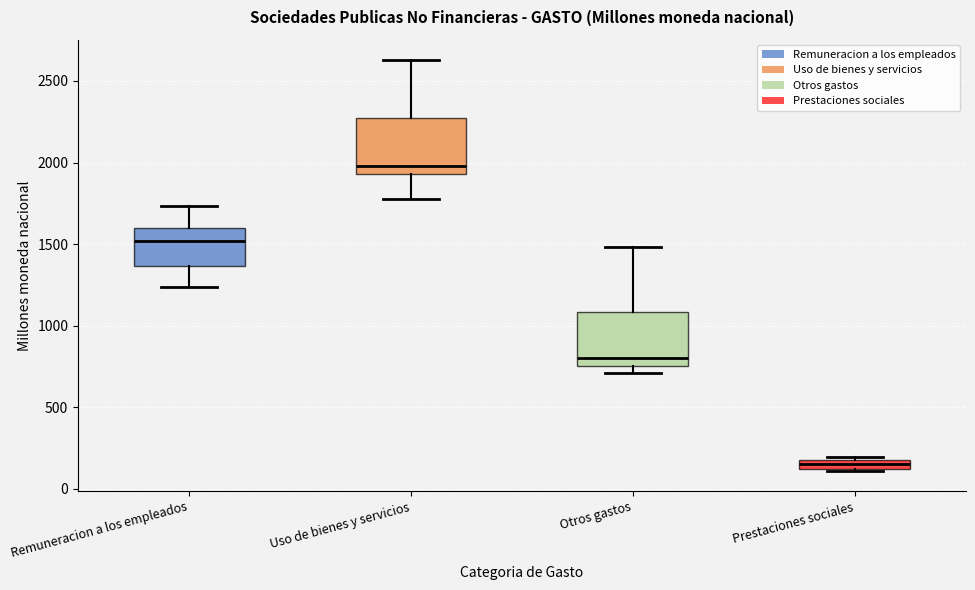

Where does the median line of the box for Otros gastos sit on the y-axis? The values are not printed on the chart, so give them approximately, as read against the axis.

800